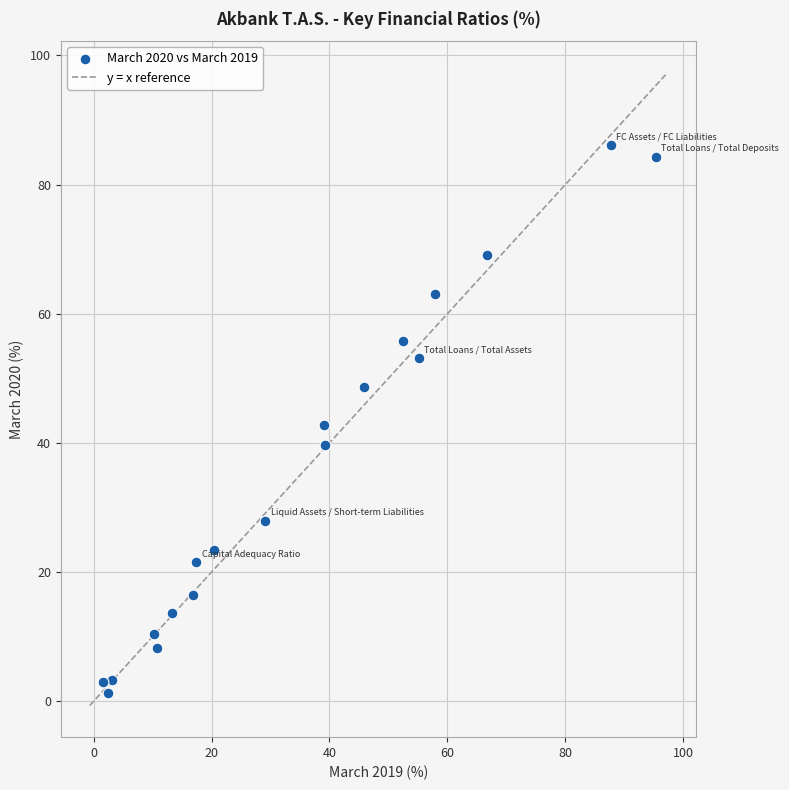

What is the range of X values (max minus min)?

93.8